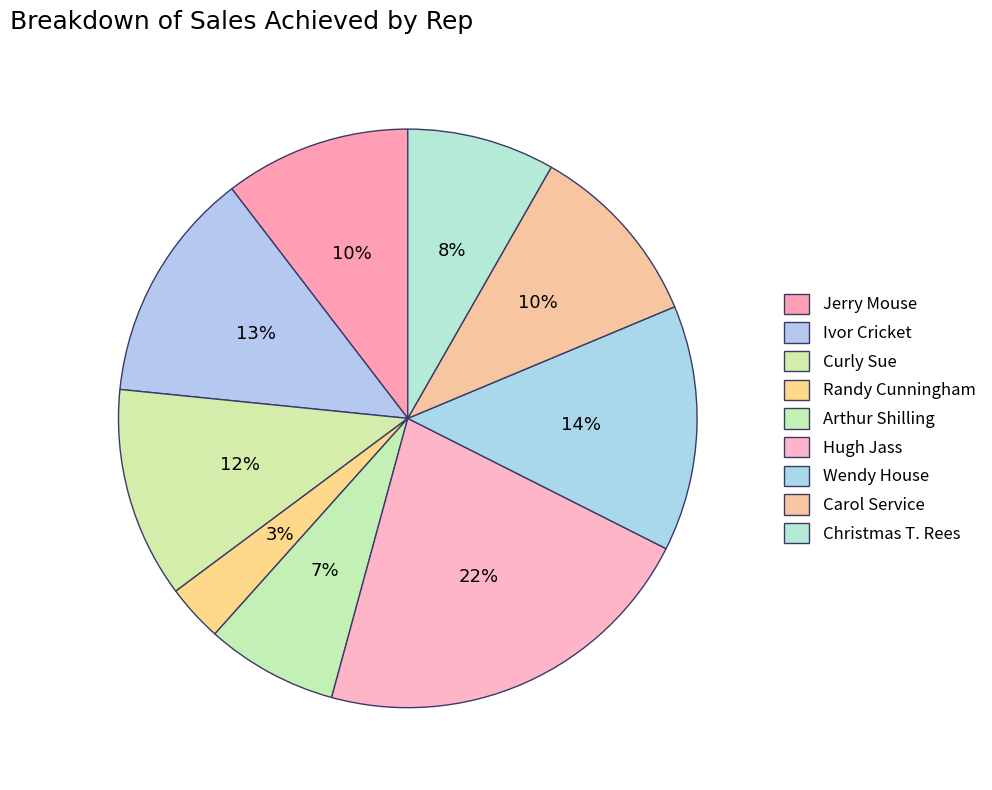

Does any single category account for the majority?

No